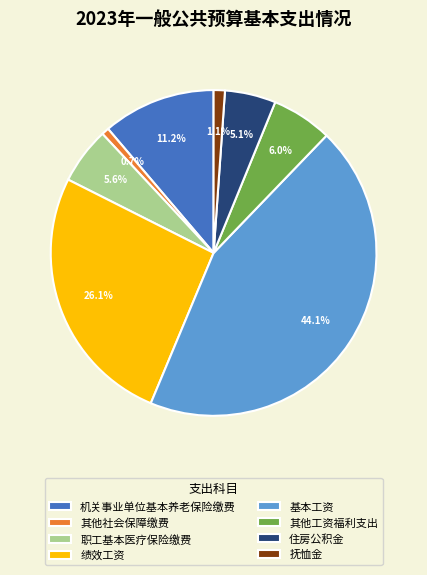

True or false: 基本工资 accounts for 44% of the total.

True